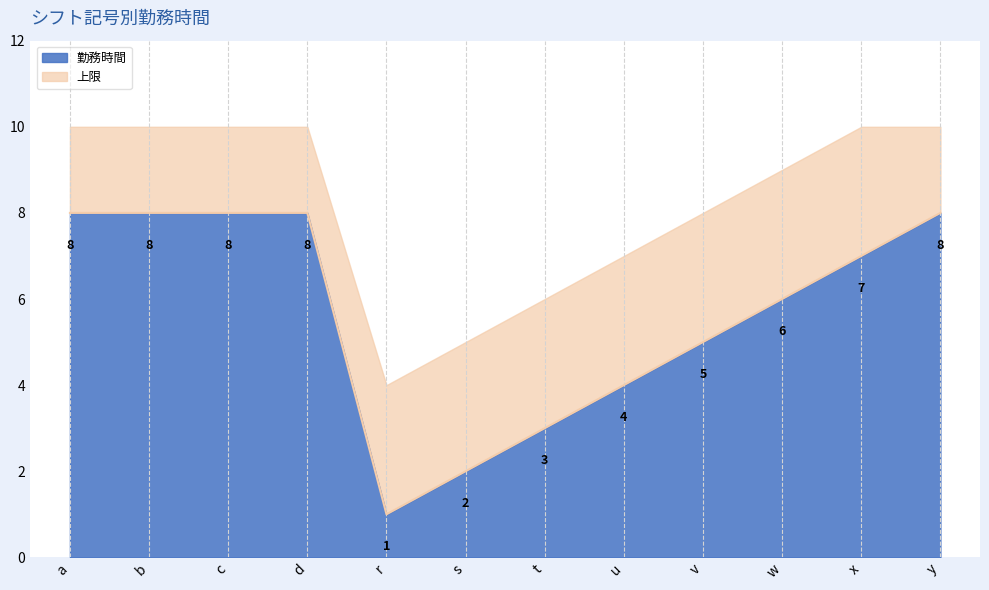

Which has a higher value, v or t?

v